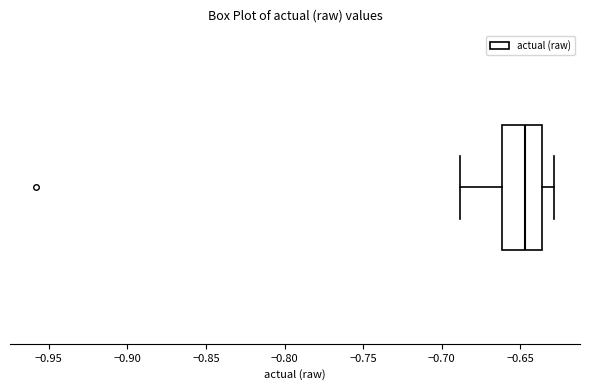

Transcribe this box plot: give where the median line is, the range the box spans, and where the two whiskers end, as read against the x-axis. The values are not printed on the chart, so give them approximately, as read against the axis.

median -0.645, box -0.660 to -0.635, whiskers -0.690 to -0.630